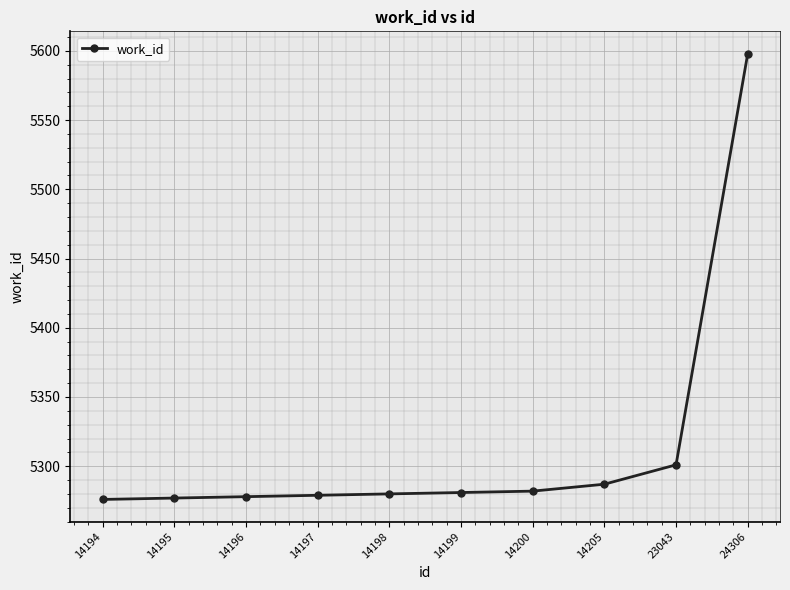

What is the ratio of the value at 14196 to the value at 14205?

1.0